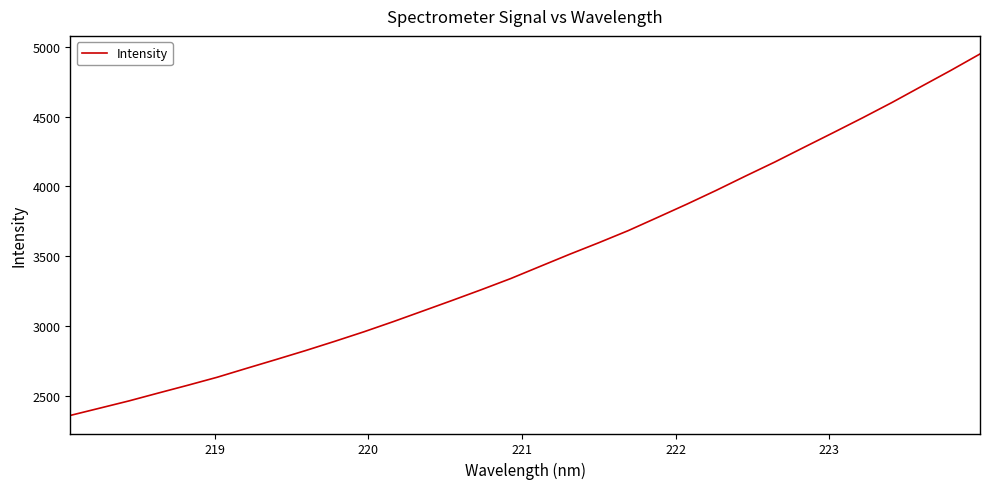

True or false: there are more than 1 points higher than both neighbors.

False